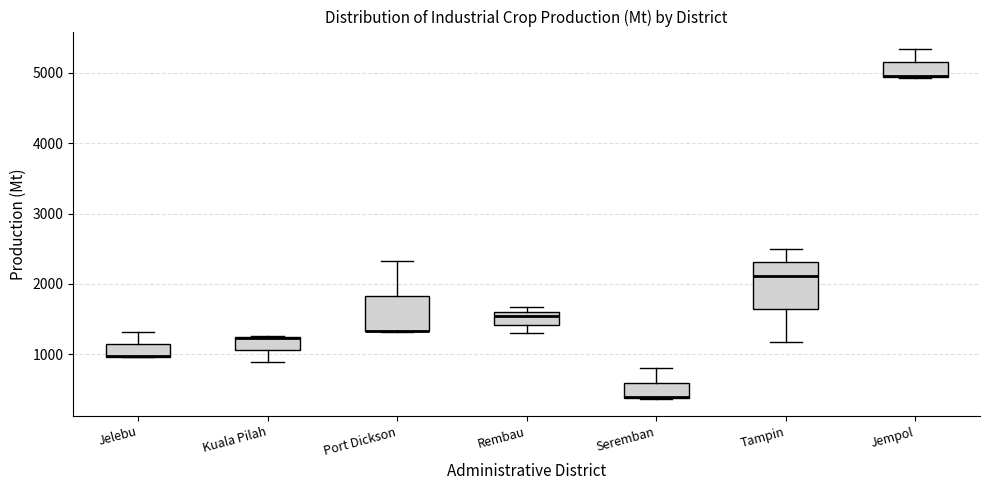

Reading left to right, transcribe this box plot: for each box, give where its median line is, the range the box spans, and where its two whiskers end, as read against the y-axis. The values are not printed on the chart, so give them approximately, as read against the axis.

Jelebu: median 1000 (drawn on the box's lower edge), box 1000 to 1100, whiskers 1000 to 1300
Kuala Pilah: median 1200 (drawn on the box's upper edge), box 1100 to 1200, whiskers 900 to 1300
Port Dickson: median 1300 (drawn on the box's lower edge), box 1300 to 1800, whiskers 1300 to 2300
Rembau: median 1500, box 1400 to 1600, whiskers 1300 to 1700
Seremban: median 400 (drawn on the box's lower edge), box 400 to 600, whiskers 400 to 800
Tampin: median 2100, box 1600 to 2300, whiskers 1200 to 2500
Jempol: median 5000 (drawn on the box's lower edge), box 4900 to 5100, whiskers 4900 to 5300